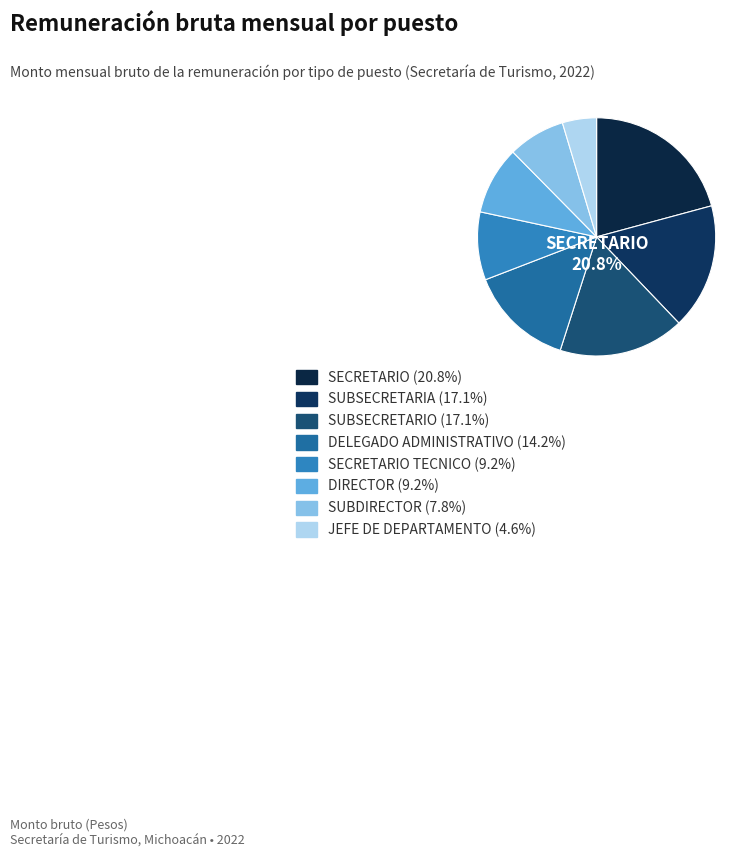

Is it true that SECRETARIO TECNICO is 9% of the pie?

True